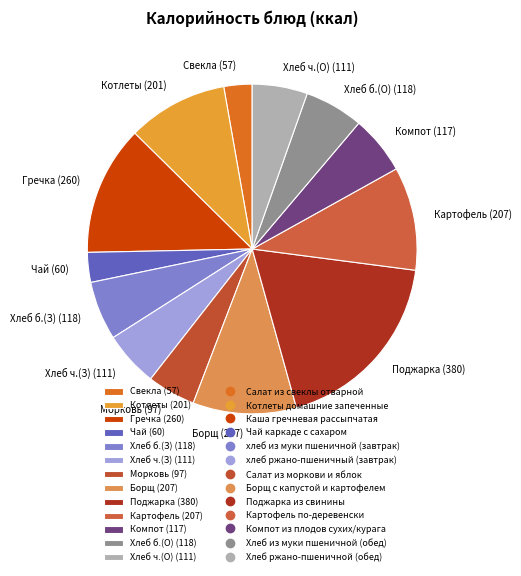

Is there any slice that represents more than half of the pie?

No